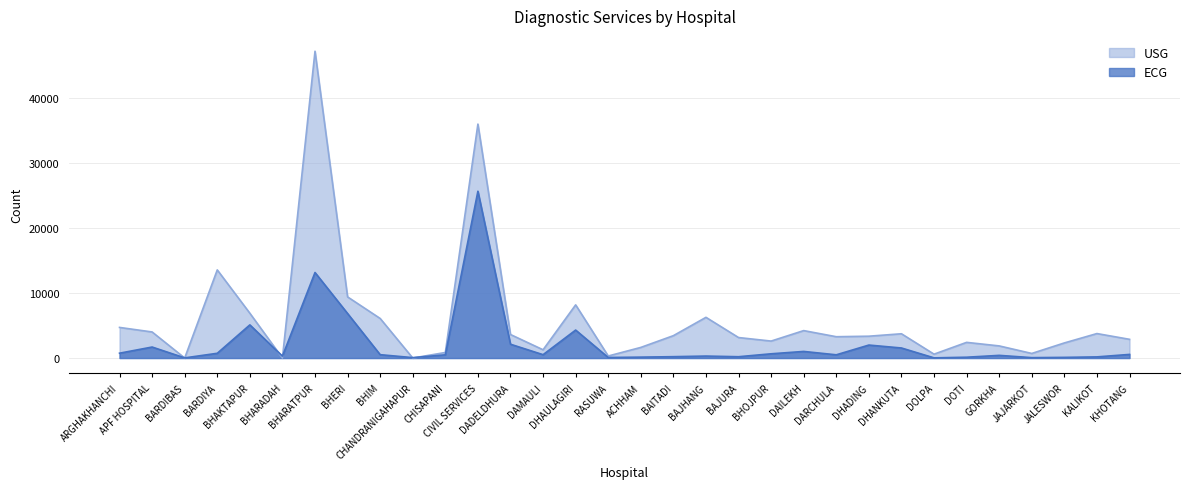

What is the difference between the maximum and minimum values in the ECG series?

25664